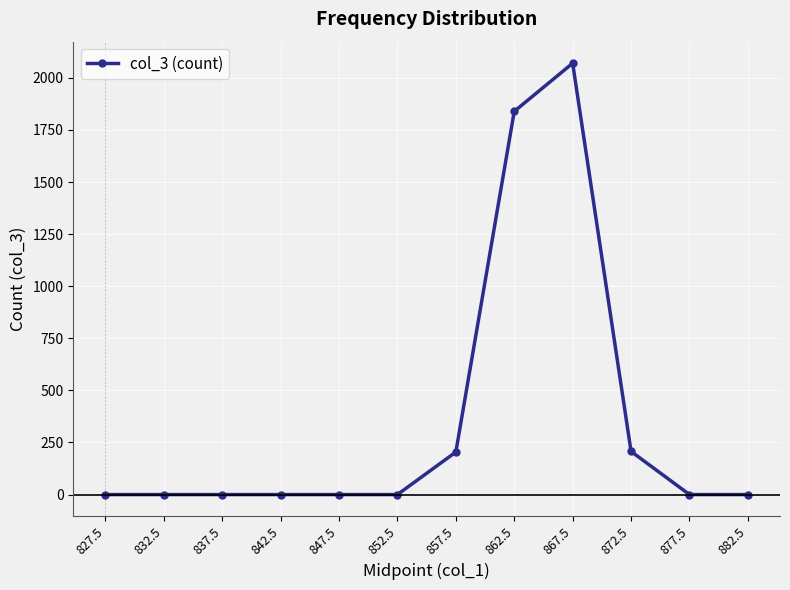

True or false: the data has more than 0 interior local peaks.

True